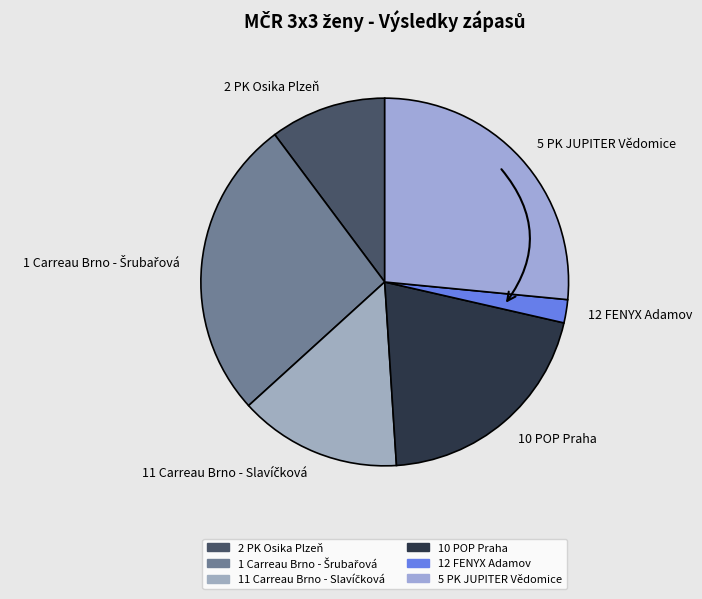

What is the change in value from 12 FENYX Adamov - Kejíková Tereska to 5 PK JUPITER Vědomice - Demčíková Jiřina?

+12